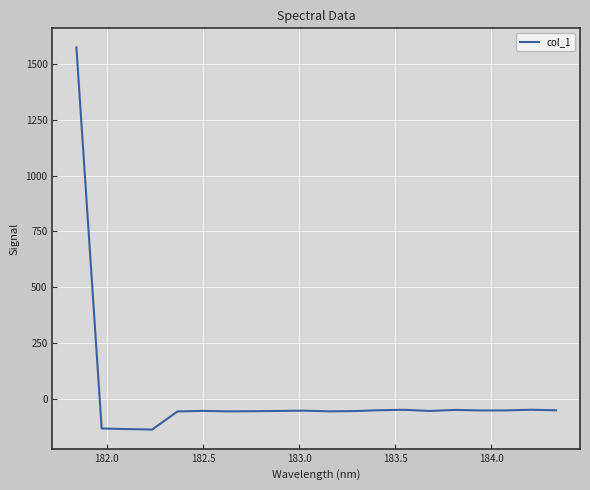

What is the greatest value displayed?

1572.0